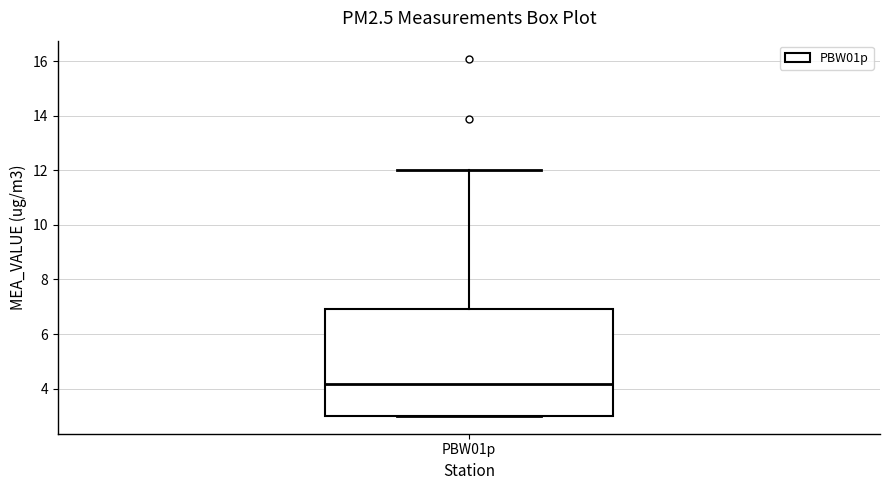

Where does the median line of the box for PBW01p sit on the y-axis? The values are not printed on the chart, so give them approximately, as read against the axis.

4.2